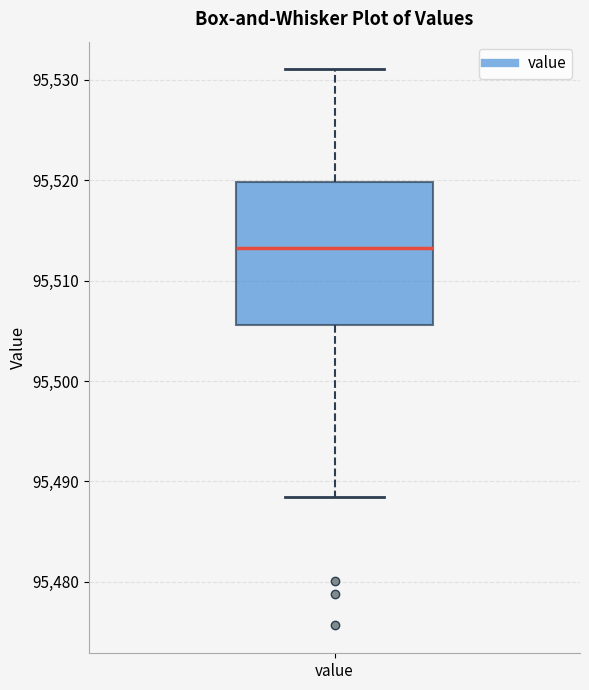

Where is the upper edge of the box for value on the y-axis? The values are not printed on the chart, so give them approximately, as read against the axis.

95520